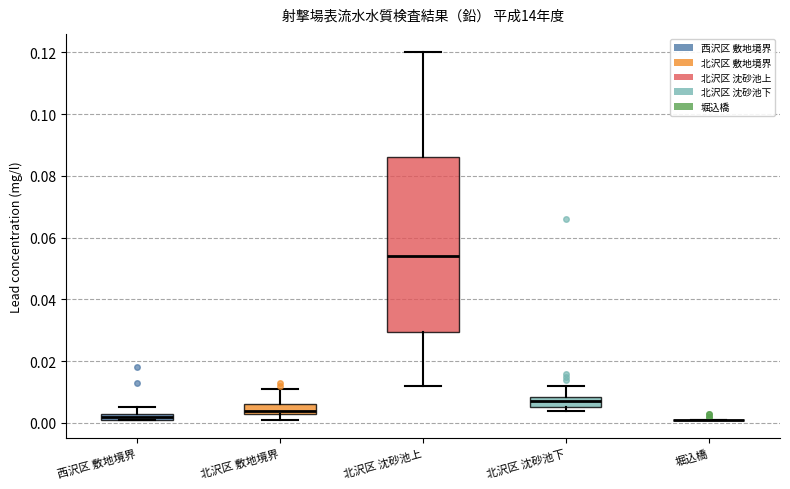

Which box is the tallest, from its lower edge to its upper edge?

北沢区 沈砂池上